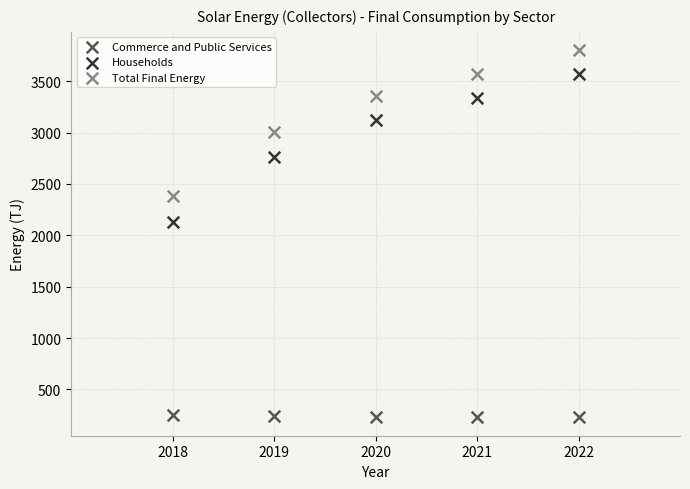

Which series contains the lowest Y value?

Commerce and Public Services